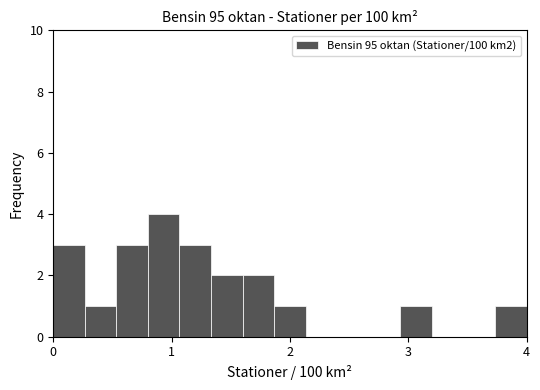

Read against the x-axis, roughly where is the centre of the tallest bar?

0.9